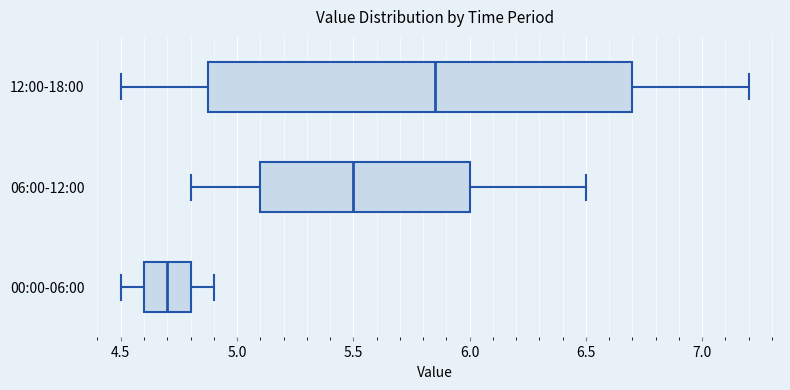

Reading bottom to top, transcribe this box plot: for each box, give where its median line is, the range the box spans, and where its two whiskers end, as read against the x-axis. The values are not printed on the chart, so give them approximately, as read against the axis.

00:00-06:00: median 4.70, box 4.60 to 4.80, whiskers 4.50 to 4.90
06:00-12:00: median 5.50, box 5.10 to 6.00, whiskers 4.80 to 6.50
12:00-18:00: median 5.85, box 4.90 to 6.70, whiskers 4.50 to 7.20